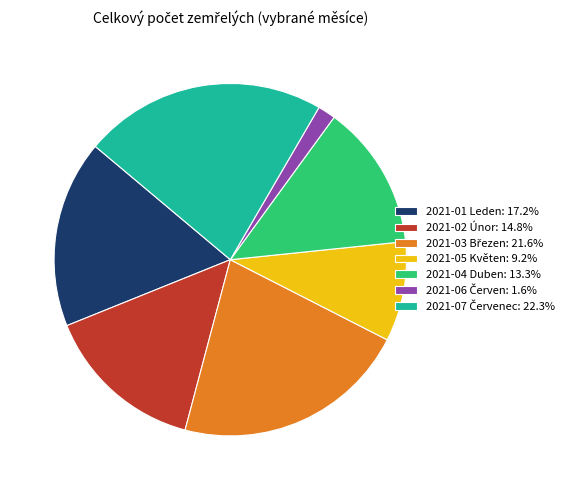

How many slices are in this pie chart?

7